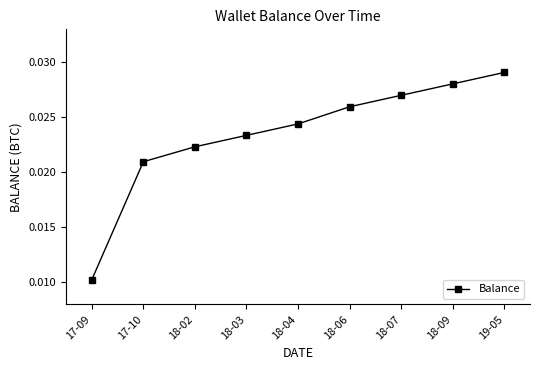

Rank the categories by value from highest to lowest.

19-05, 18-09, 18-07, 18-06, 18-04, 18-03, 18-02, 17-10, 17-09